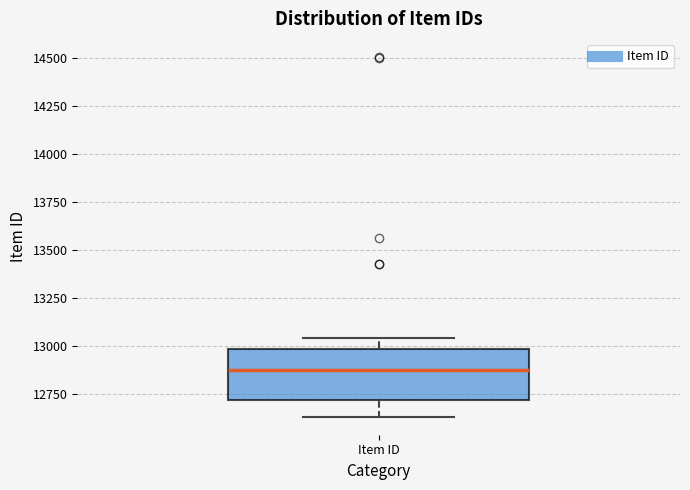

Read this box plot against the y-axis: the position of the median line, the range covered by the box, and the ends of both whiskers. The values are not printed on the chart, so give them approximately, as read against the axis.

median 12900, box 12700 to 13000, whiskers 12650 to 13050